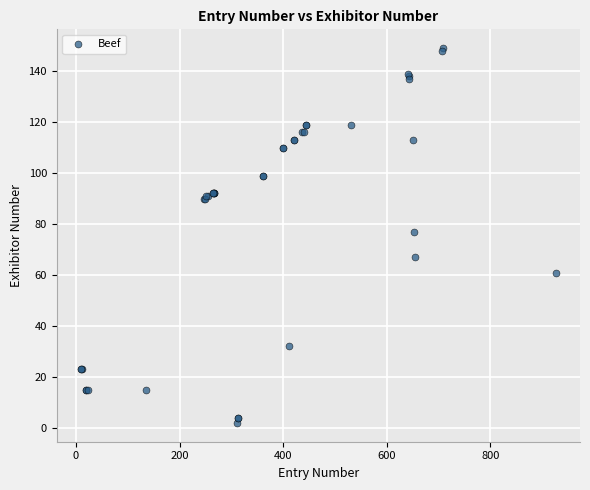

What Y value in the scatter plot is closest to 75?

77